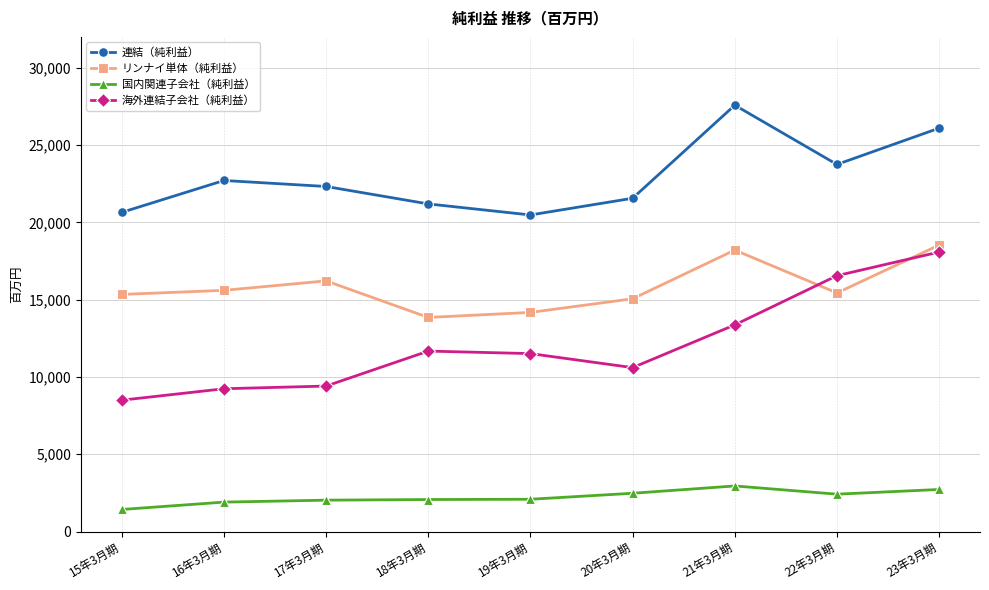

Rank the series by their maximum value, from lowest to highest.

国内関連子会社（純利益）, 海外連結子会社（純利益）, リンナイ単体（純利益）, 連結（純利益）